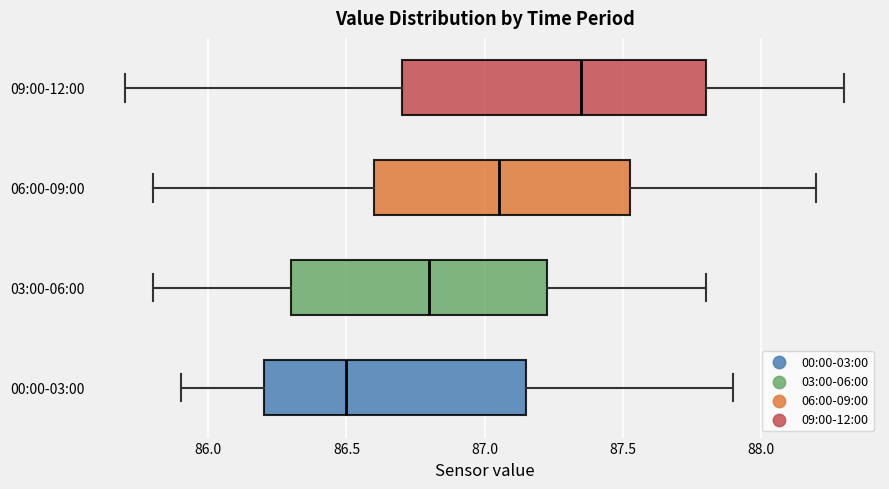

Reading bottom to top, transcribe this box plot: for each box, give where its median line is, the range the box spans, and where its two whiskers end, as read against the x-axis. The values are not printed on the chart, so give them approximately, as read against the axis.

00:00-03:00: median 86.50, box 86.20 to 87.15, whiskers 85.90 to 87.90
03:00-06:00: median 86.80, box 86.30 to 87.25, whiskers 85.80 to 87.80
06:00-09:00: median 87.05, box 86.60 to 87.55, whiskers 85.80 to 88.20
09:00-12:00: median 87.35, box 86.70 to 87.80, whiskers 85.70 to 88.30